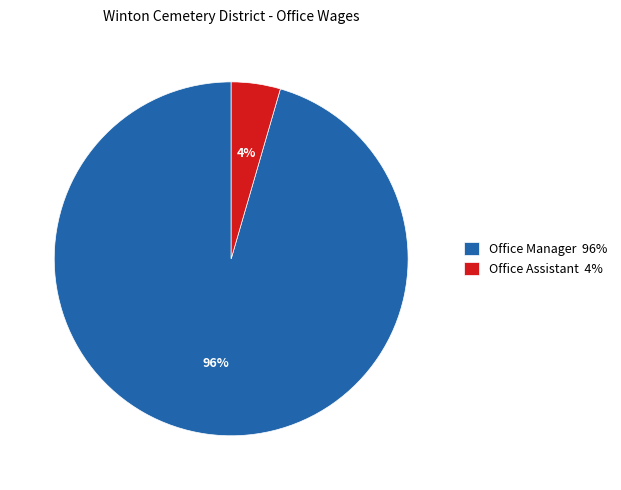

Do Office Assistant 4% and Office Manager 96% together represent more than half of the pie?

Yes